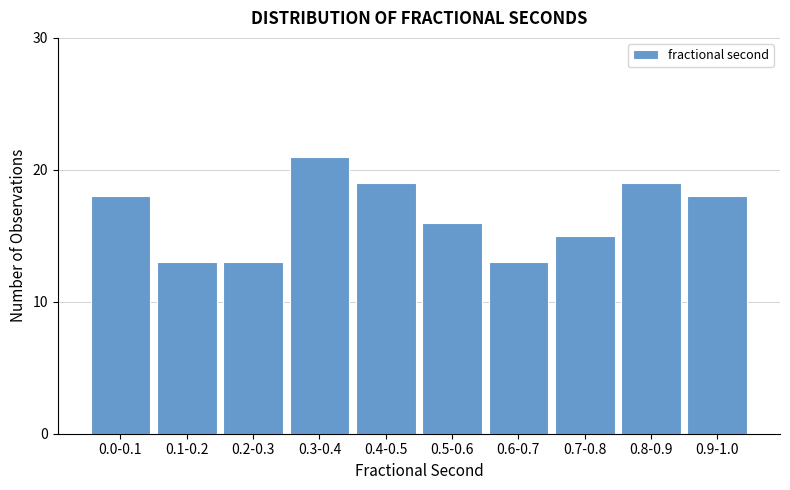

Reading right to left, what are all the values shown in this chart?

0.9-1.0=18	0.8-0.9=19	0.7-0.8=15	0.6-0.7=13	0.5-0.6=16	0.4-0.5=19	0.3-0.4=21	0.2-0.3=13	0.1-0.2=13	0.0-0.1=18